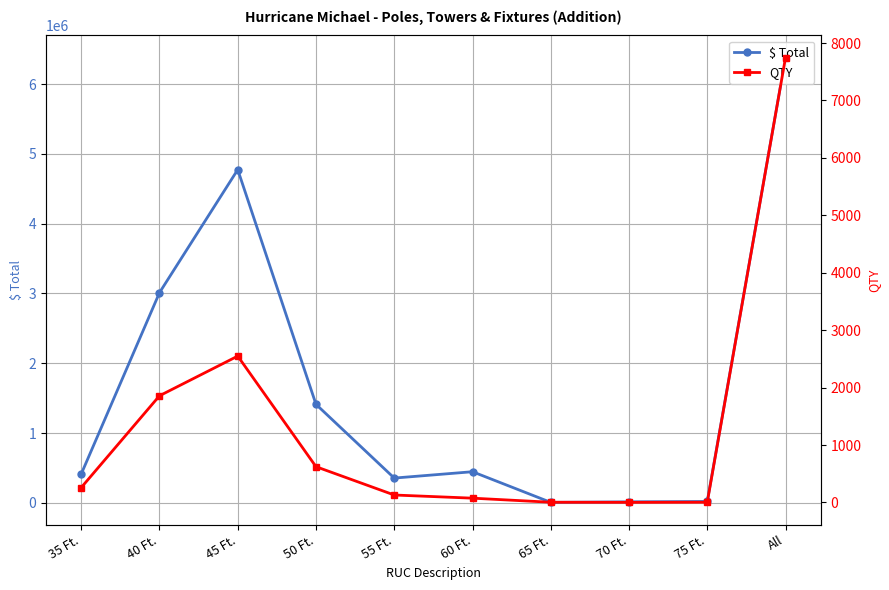

True or false: $ Total and QTY intersect in this chart.

False